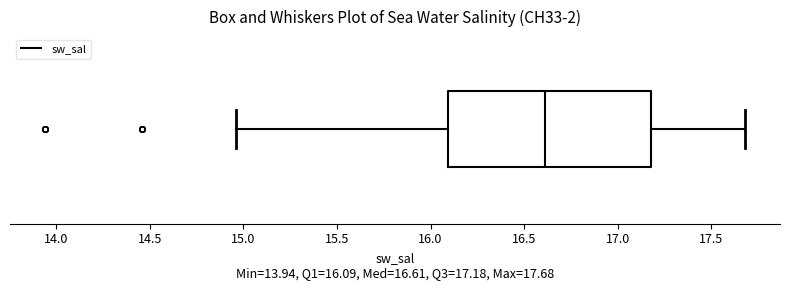

Read this box plot against the x-axis: the position of the median line, the range covered by the box, and the ends of both whiskers. The values are not printed on the chart, so give them approximately, as read against the axis.

median 16.60, box 16.10 to 17.20, whiskers 14.95 to 17.70